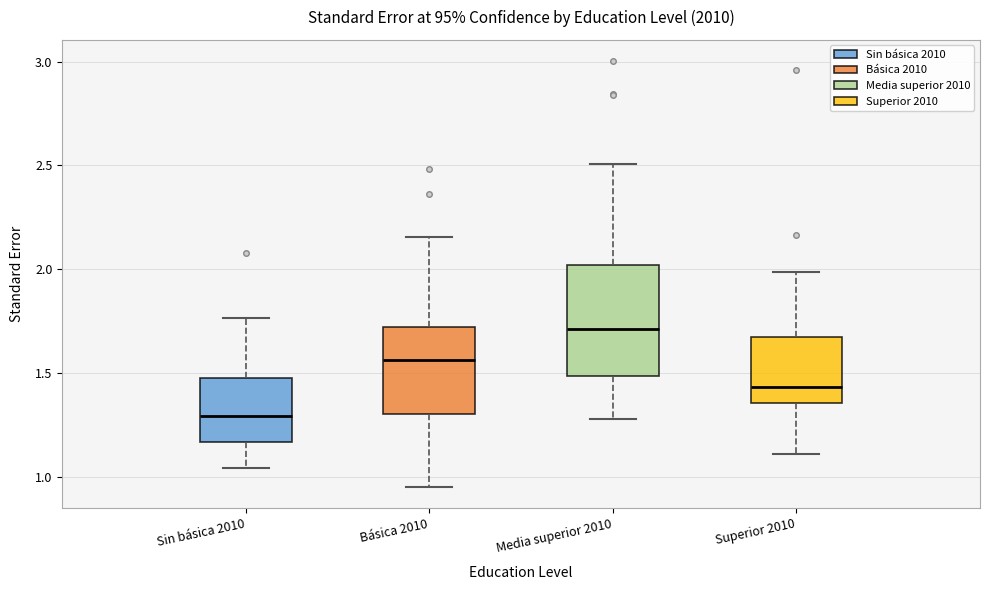

Reading left to right, transcribe this box plot: for each box, give where its median line is, the range the box spans, and where its two whiskers end, as read against the y-axis. The values are not printed on the chart, so give them approximately, as read against the axis.

Sin básica 2010: median 1.30, box 1.15 to 1.45, whiskers 1.05 to 1.75
Básica 2010: median 1.55, box 1.30 to 1.70, whiskers 0.95 to 2.15
Media superior 2010: median 1.70, box 1.50 to 2.00, whiskers 1.30 to 2.50
Superior 2010: median 1.45, box 1.35 to 1.65, whiskers 1.10 to 2.00